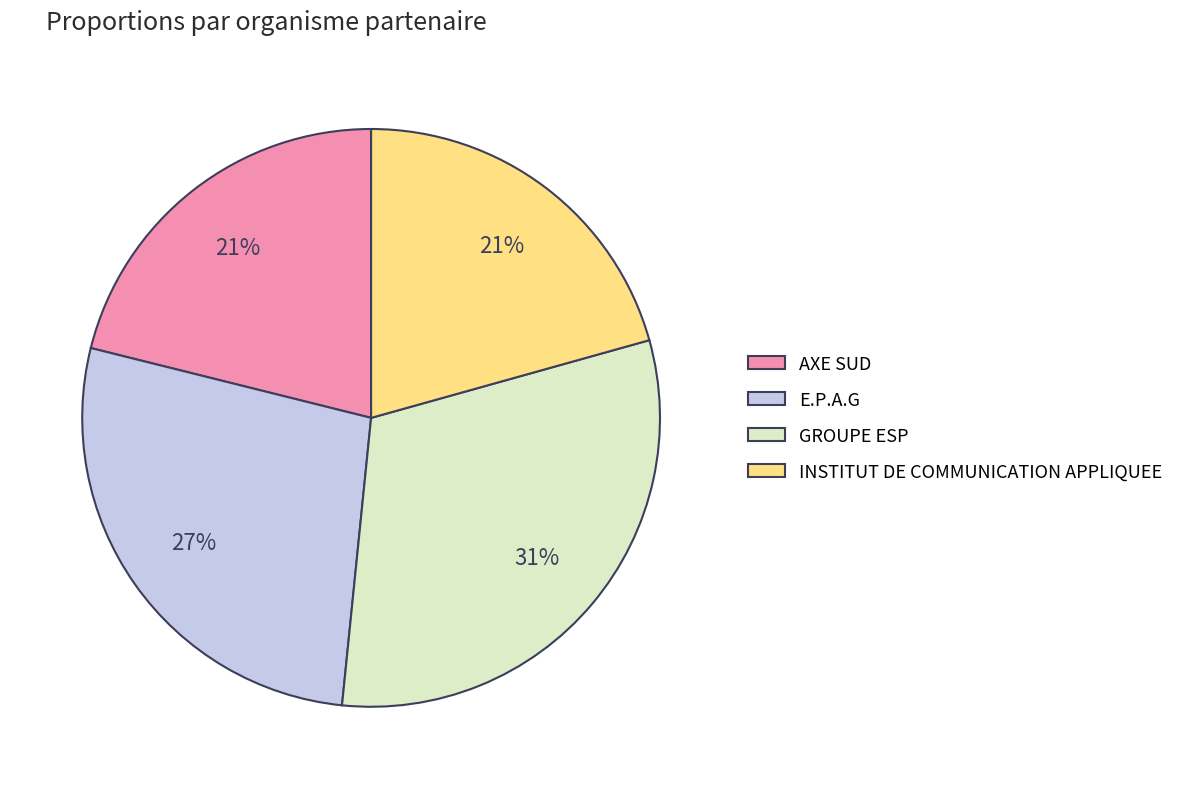

How many slices are in this pie chart?

4